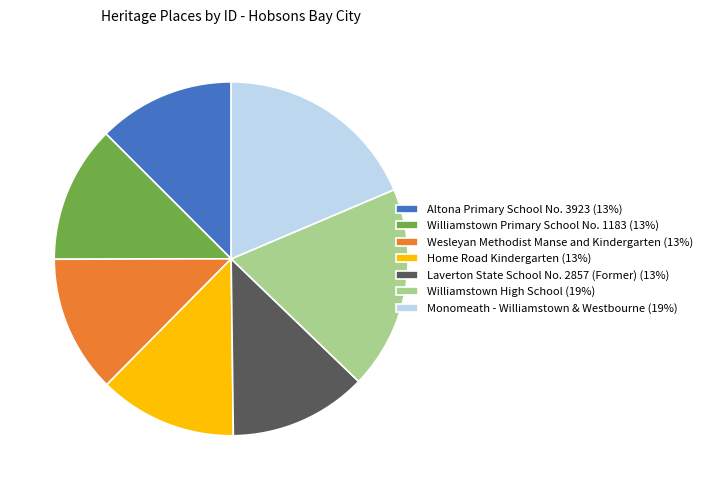

Is it true that Laverton State School No. 2857 (Former) is 1% of the pie?

False